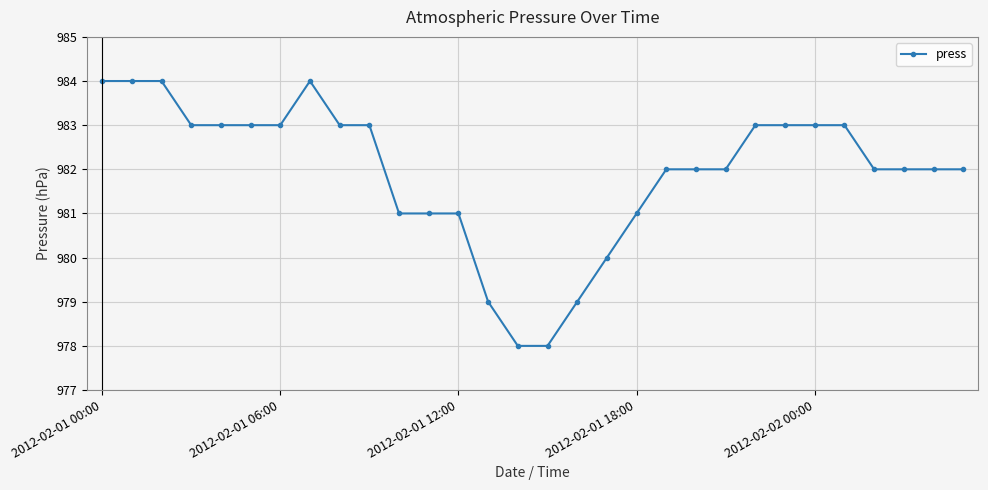

What is the value of the 2nd point from the left?

984